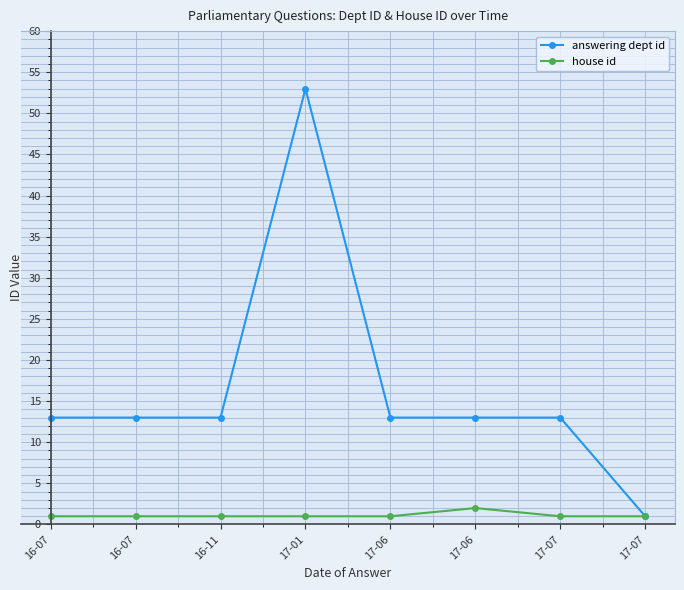

What are all the series names shown in the legend?

answering dept id, house id